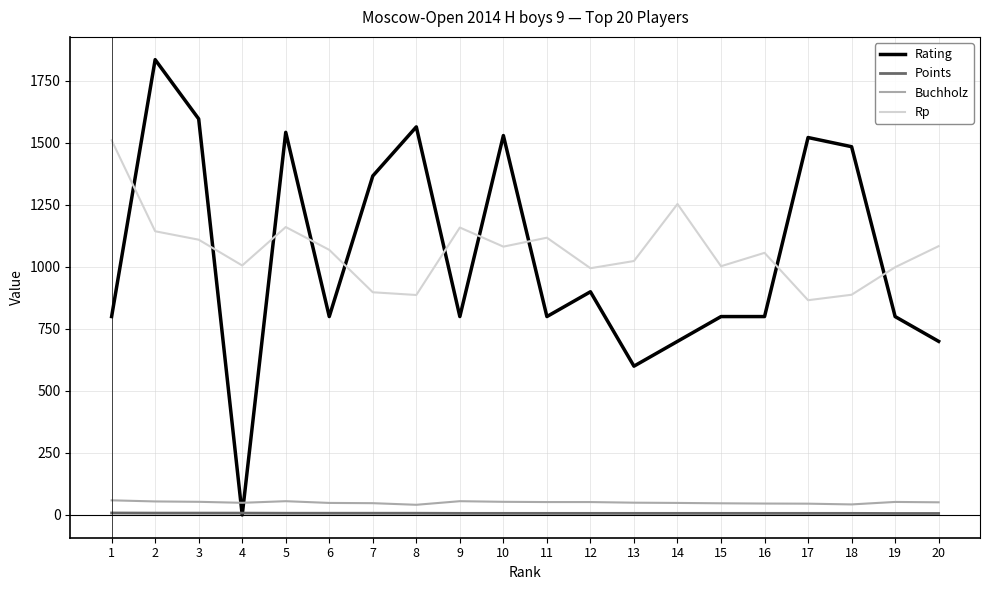

What is the difference between the Points values at 19 and 3?

1.5